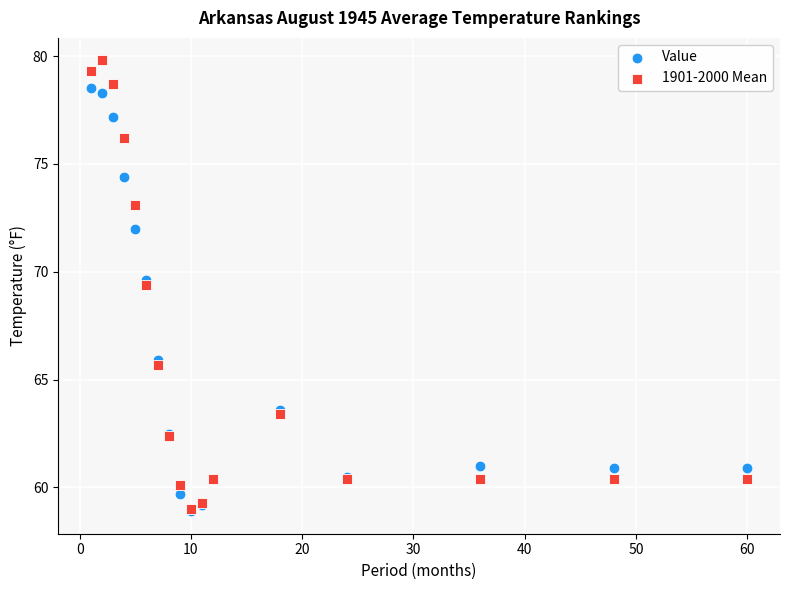

Which series contains the highest Y value?

1901-2000 Mean